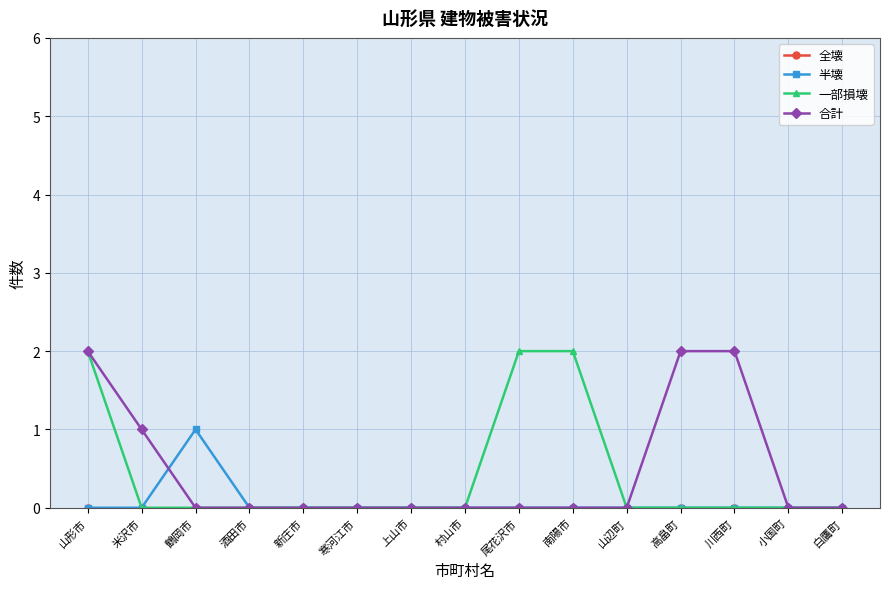

Which series changed the most between 山形市 and 米沢市?

一部損壊